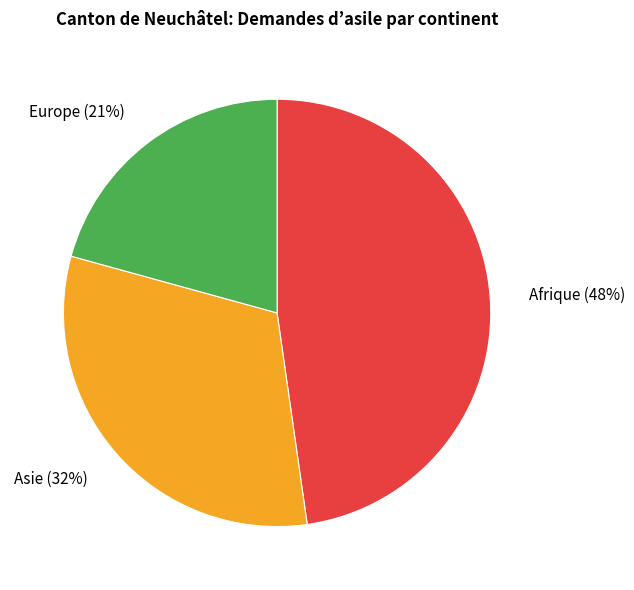

What is the smallest slice in the pie chart?

Europe (21%)